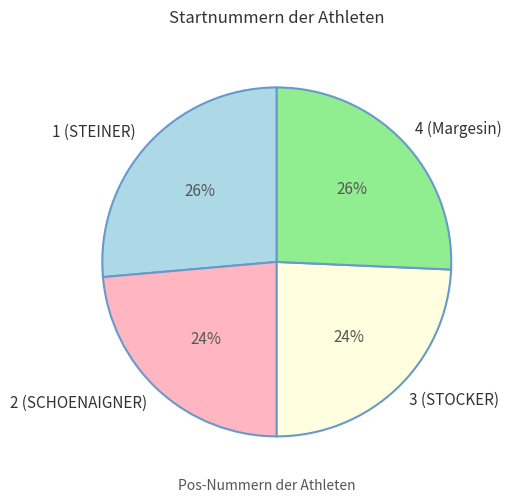

To the nearest percent, what is the average slice percentage?

25%